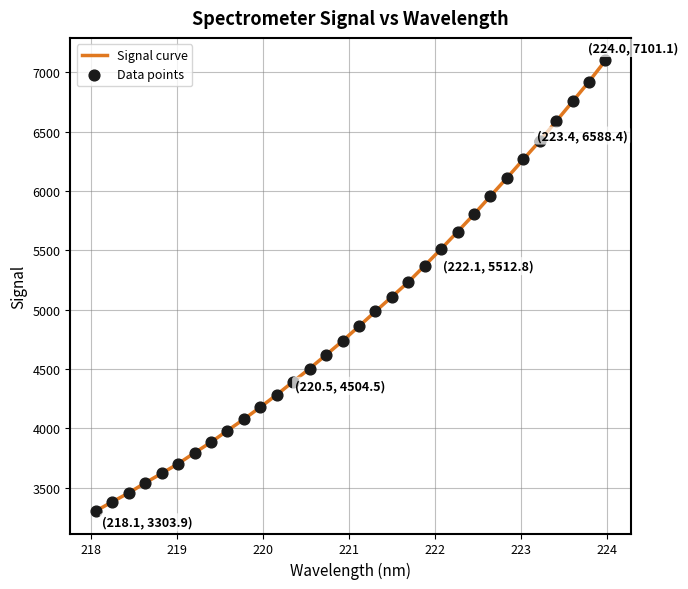

What is the maximum value shown in the chart?

7101.1